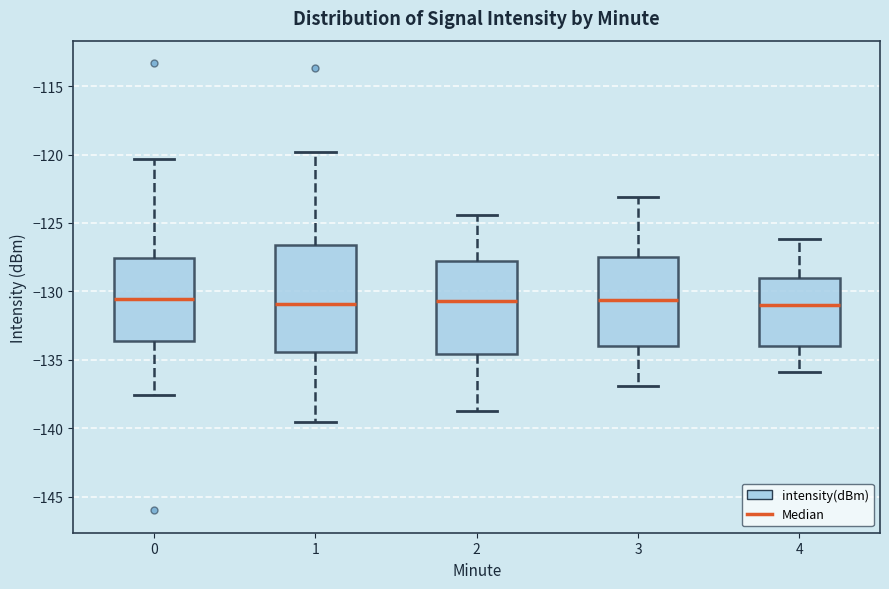

Reading left to right, transcribe this box plot: for each box, give where its median line is, the range the box spans, and where its two whiskers end, as read against the y-axis. The values are not printed on the chart, so give them approximately, as read against the axis.

0: median -130.5, box -133.5 to -127.5, whiskers -137.5 to -120.5
1: median -131.0, box -134.5 to -126.5, whiskers -139.5 to -120.0
2: median -130.5, box -134.5 to -128.0, whiskers -138.5 to -124.5
3: median -130.5, box -134.0 to -127.5, whiskers -137.0 to -123.0
4: median -131.0, box -134.0 to -129.0, whiskers -136.0 to -126.0